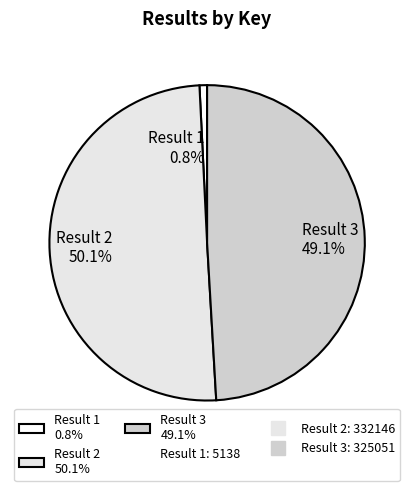

Which slice is the smallest?

Result 1 0.8%